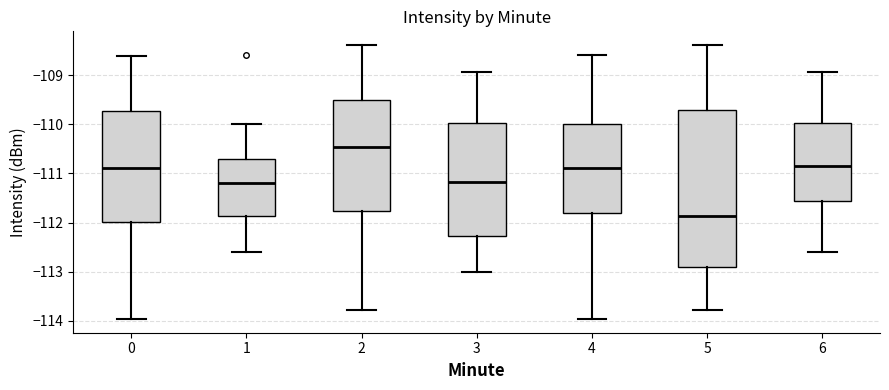

Where does the median line of the box at x = 2 sit on the y-axis? The values are not printed on the chart, so give them approximately, as read against the axis.

-110.5